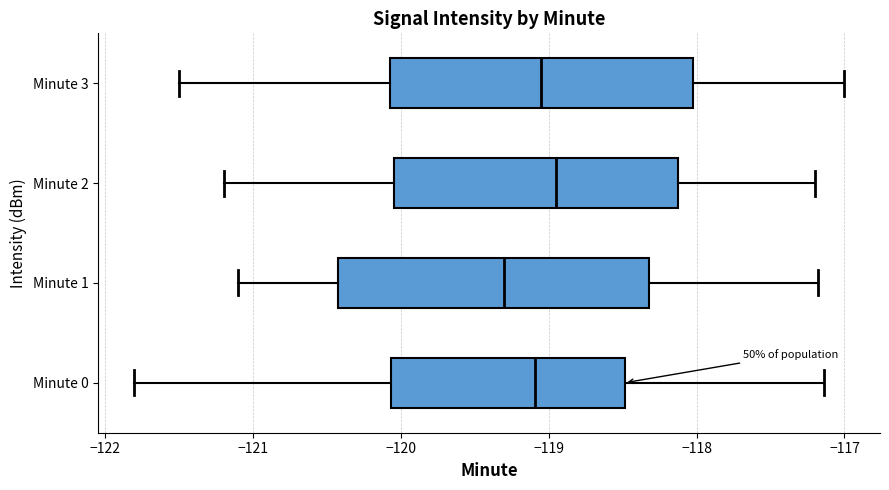

Where is the right edge of the box for Minute 2 on the x-axis? The values are not printed on the chart, so give them approximately, as read against the axis.

-118.1